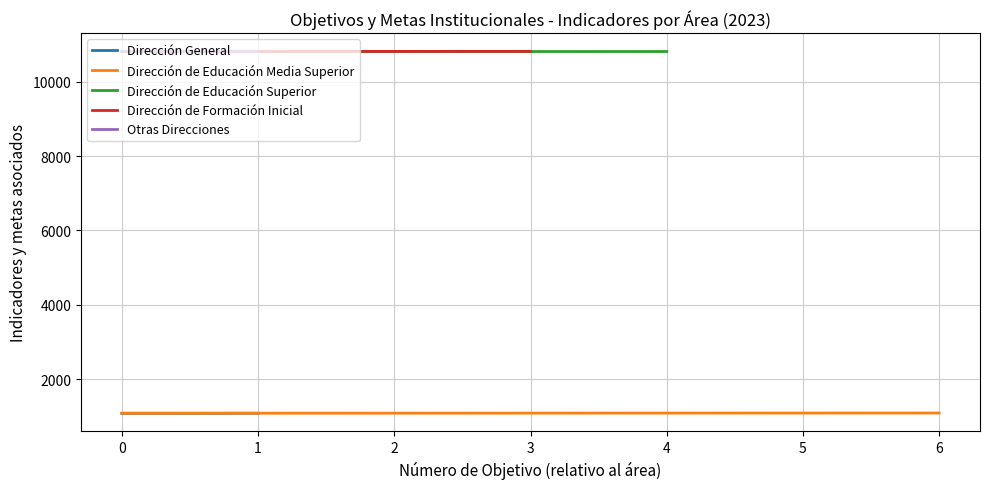

What is the difference between the maximum and minimum values?

9739